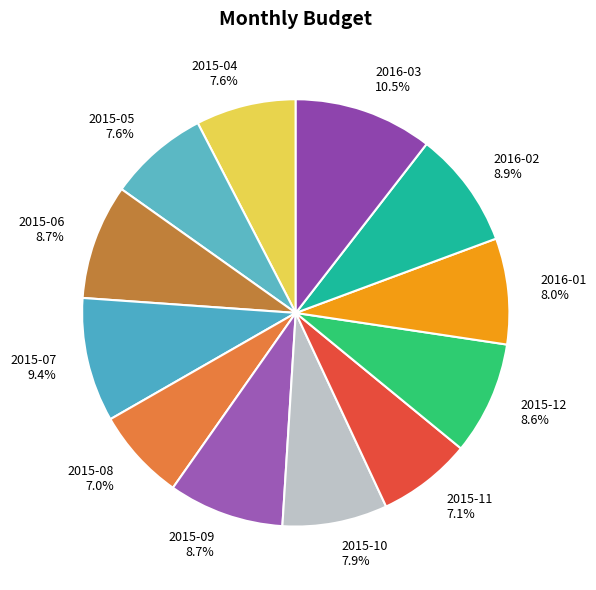

How many slices are in this pie chart?

12